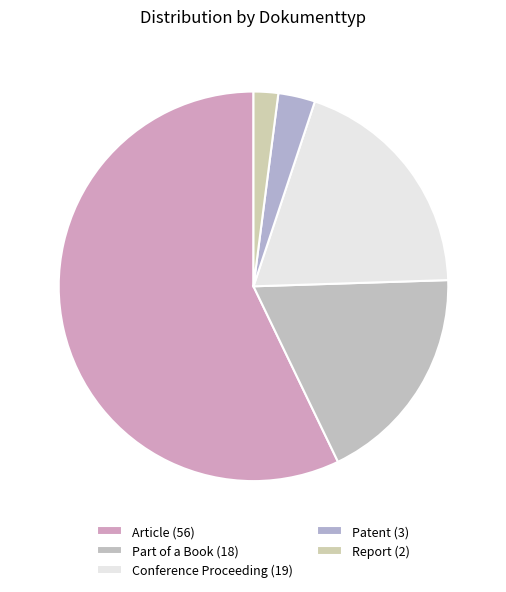

Which category has the smallest portion of the pie?

Report